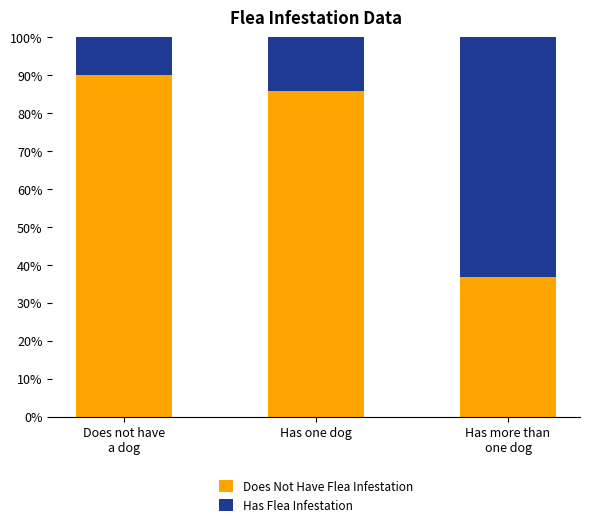

Is it true that Does Not Have Flea Infestation equals 85.8 at Has one dog?

True